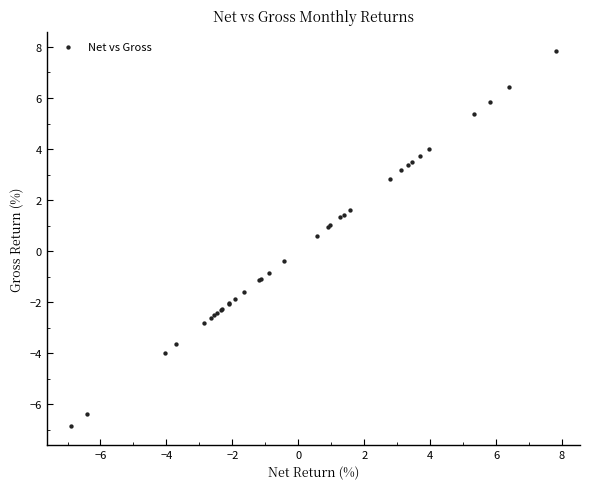

What Y value in the scatter plot is closest to 0?

-0.4